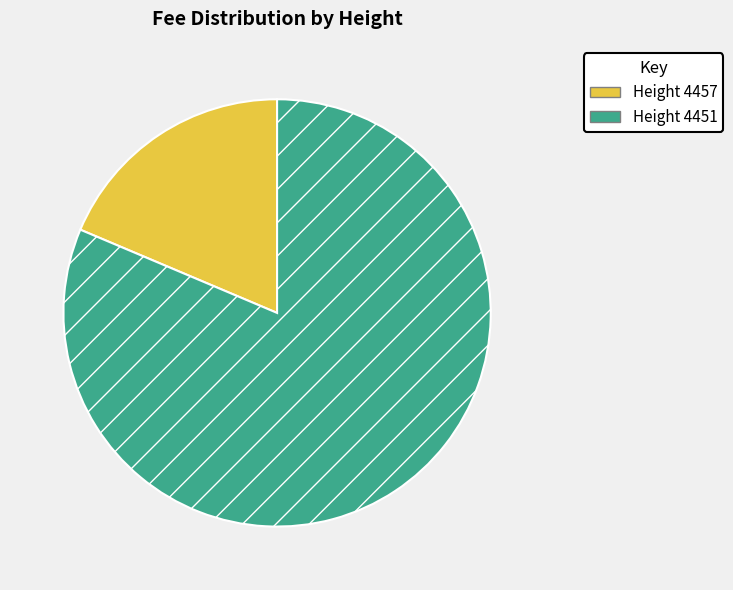

Which slice is the smallest?

Height 4457